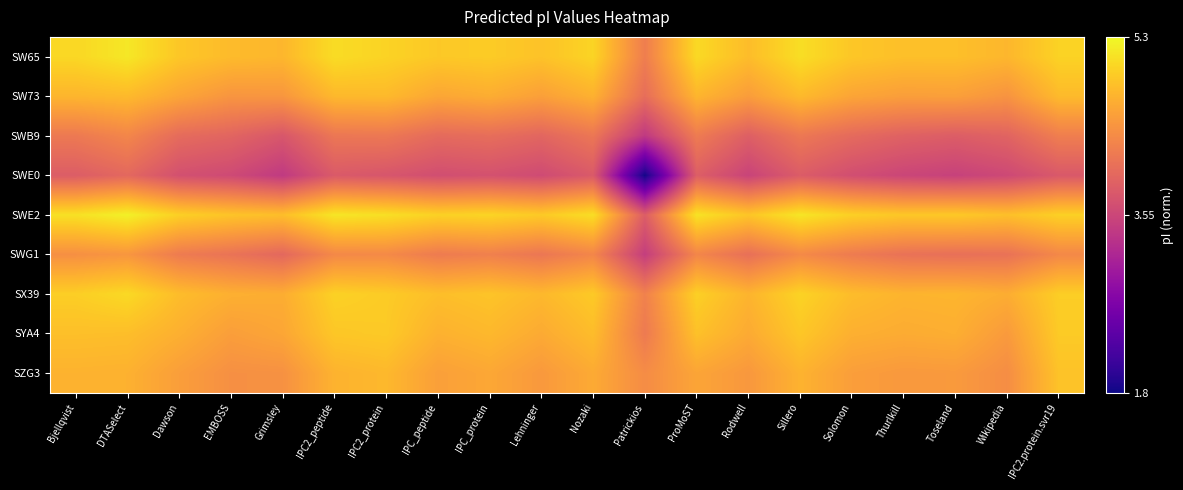

Reading left to right, extract all data points from this chart.

SW65: Bjellqvist=5.0	DTASelect=5.2	Dawson=4.9	EMBOSS=4.8	Grimsley=4.7	IPC2_peptide=5.1	IPC2_protein=5.0	IPC_peptide=4.9	IPC_protein=4.9	Lehninger=4.9	Nozaki=5.0	Patrickios=4.2	ProMoST=5.0	Rodwell=4.8	Sillero=5.1	Solomon=4.9	Thurlkill=4.8	Toseland=4.8	Wikipedia=4.7	IPC2.protein.svr19=5.0
SW73: Bjellqvist=4.7	DTASelect=4.8	Dawson=4.6	EMBOSS=4.4	Grimsley=4.4	IPC2_peptide=4.8	IPC2_protein=4.8	IPC_peptide=4.6	IPC_protein=4.7	Lehninger=4.5	Nozaki=4.7	Patrickios=4.0	ProMoST=4.7	Rodwell=4.5	Sillero=4.8	Solomon=4.6	Thurlkill=4.5	Toseland=4.5	Wikipedia=4.4	IPC2.protein.svr19=4.8
SWB9: Bjellqvist=4.1	DTASelect=4.3	Dawson=4.0	EMBOSS=3.9	Grimsley=3.7	IPC2_peptide=4.1	IPC2_protein=4.1	IPC_peptide=4.0	IPC_protein=4.0	Lehninger=3.9	Nozaki=4.1	Patrickios=3.4	ProMoST=4.2	Rodwell=3.8	Sillero=4.1	Solomon=4.0	Thurlkill=3.9	Toseland=3.8	Wikipedia=3.9	IPC2.protein.svr19=4.2
SWE0: Bjellqvist=3.8	DTASelect=3.9	Dawson=3.7	EMBOSS=3.6	Grimsley=3.4	IPC2_peptide=3.8	IPC2_protein=3.7	IPC_peptide=3.6	IPC_protein=3.7	Lehninger=3.6	Nozaki=3.8	Patrickios=1.8	ProMoST=3.8	Rodwell=3.5	Sillero=3.8	Solomon=3.6	Thurlkill=3.5	Toseland=3.5	Wikipedia=3.6	IPC2.protein.svr19=3.8
SWE2: Bjellqvist=5.1	DTASelect=5.2	Dawson=5.0	EMBOSS=4.9	Grimsley=4.8	IPC2_peptide=5.1	IPC2_protein=5.1	IPC_peptide=5.0	IPC_protein=5.0	Lehninger=4.9	Nozaki=5.1	Patrickios=3.8	ProMoST=5.1	Rodwell=4.9	Sillero=5.1	Solomon=5.0	Thurlkill=4.9	Toseland=4.9	Wikipedia=4.8	IPC2.protein.svr19=5.0
SWG1: Bjellqvist=4.4	DTASelect=4.4	Dawson=4.2	EMBOSS=4.1	Grimsley=3.9	IPC2_peptide=4.3	IPC2_protein=4.3	IPC_peptide=4.2	IPC_protein=4.2	Lehninger=4.1	Nozaki=4.3	Patrickios=3.5	ProMoST=4.3	Rodwell=4.0	Sillero=4.3	Solomon=4.2	Thurlkill=4.1	Toseland=4.0	Wikipedia=4.1	IPC2.protein.svr19=4.3
SX39: Bjellqvist=5.0	DTASelect=5.0	Dawson=4.8	EMBOSS=4.7	Grimsley=4.7	IPC2_peptide=5.0	IPC2_protein=4.9	IPC_peptide=4.8	IPC_protein=4.9	Lehninger=4.8	Nozaki=4.9	Patrickios=4.2	ProMoST=5.0	Rodwell=4.7	Sillero=5.0	Solomon=4.8	Thurlkill=4.7	Toseland=4.7	Wikipedia=4.7	IPC2.protein.svr19=4.9
SYA4: Bjellqvist=4.8	DTASelect=4.8	Dawson=4.7	EMBOSS=4.5	Grimsley=4.6	IPC2_peptide=4.9	IPC2_protein=4.9	IPC_peptide=4.7	IPC_protein=4.8	Lehninger=4.6	Nozaki=4.8	Patrickios=4.2	ProMoST=4.8	Rodwell=4.6	Sillero=4.9	Solomon=4.7	Thurlkill=4.6	Toseland=4.7	Wikipedia=4.5	IPC2.protein.svr19=4.9
SZG3: Bjellqvist=4.7	DTASelect=4.7	Dawson=4.5	EMBOSS=4.4	Grimsley=4.4	IPC2_peptide=4.7	IPC2_protein=4.8	IPC_peptide=4.5	IPC_protein=4.6	Lehninger=4.5	Nozaki=4.6	Patrickios=4.3	ProMoST=4.6	Rodwell=4.5	Sillero=4.7	Solomon=4.5	Thurlkill=4.5	Toseland=4.5	Wikipedia=4.4	IPC2.protein.svr19=4.9